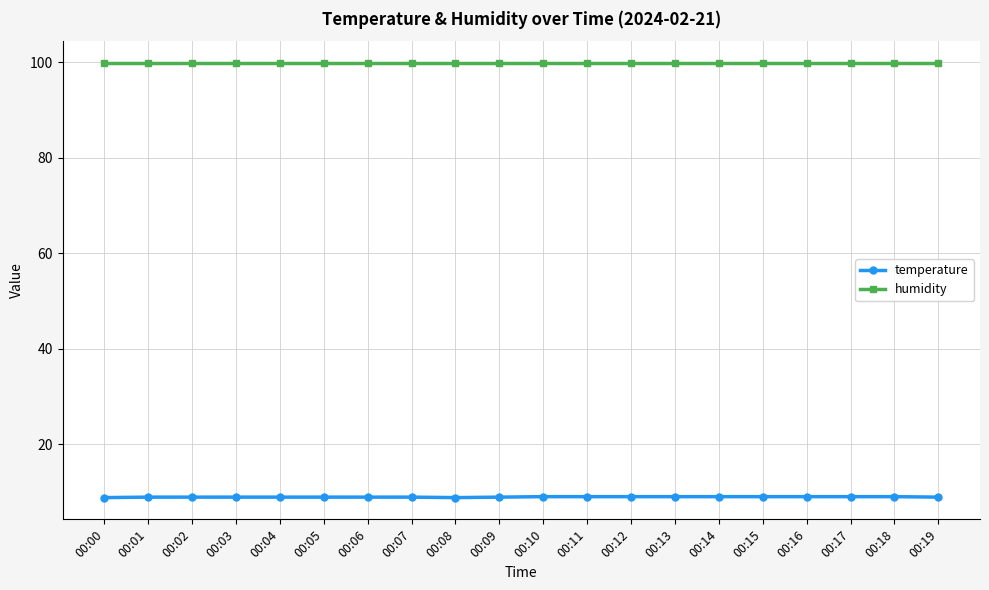

What is the spread (max minus min) of values at 00:04?

91.0